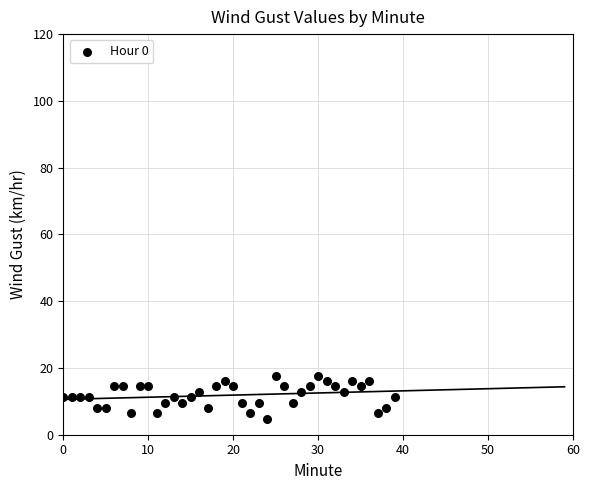

What is the range of Y values (max minus min)?

12.9